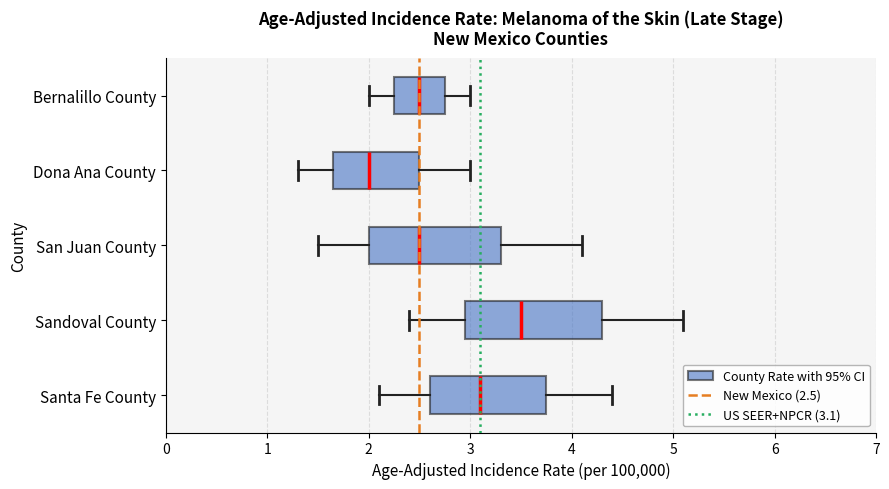

Reading bottom to top, transcribe this box plot: for each box, give where its median line is, the range the box spans, and where its two whiskers end, as read against the x-axis. The values are not printed on the chart, so give them approximately, as read against the axis.

Santa Fe County: median 3.1, box 2.6 to 3.8, whiskers 2.1 to 4.4
Sandoval County: median 3.5, box 3.0 to 4.3, whiskers 2.4 to 5.1
San Juan County: median 2.5, box 2.0 to 3.3, whiskers 1.5 to 4.1
Dona Ana County: median 2.0, box 1.7 to 2.5, whiskers 1.3 to 3.0
Bernalillo County: median 2.5, box 2.3 to 2.8, whiskers 2.0 to 3.0